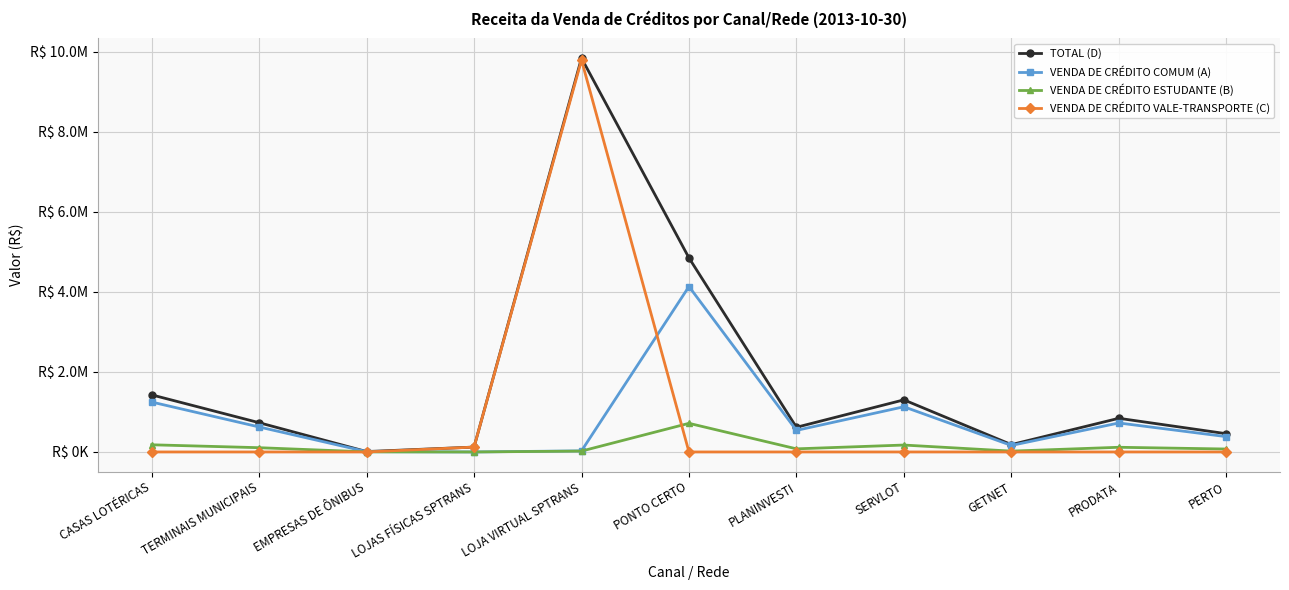

Does the chart display data point markers on the line(s)?

Yes